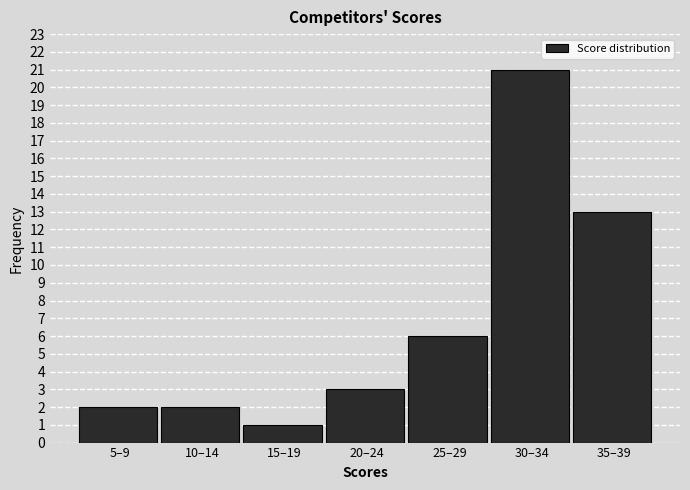

Reading right to left, transcribe all the data shown in this chart.

13	21	6	3	1	2	2